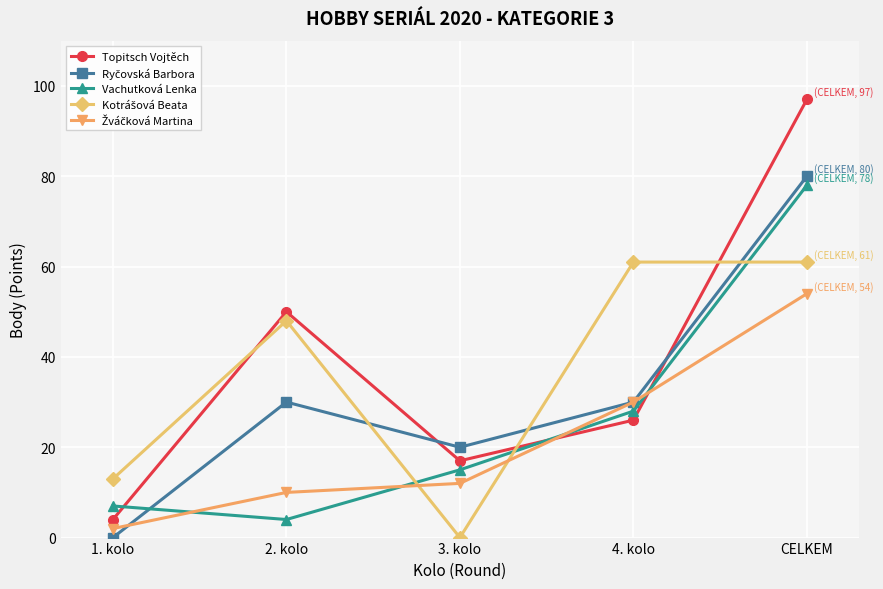

How many intersections are there between Topitsch Vojtěch and Vachutková Lenka?

3